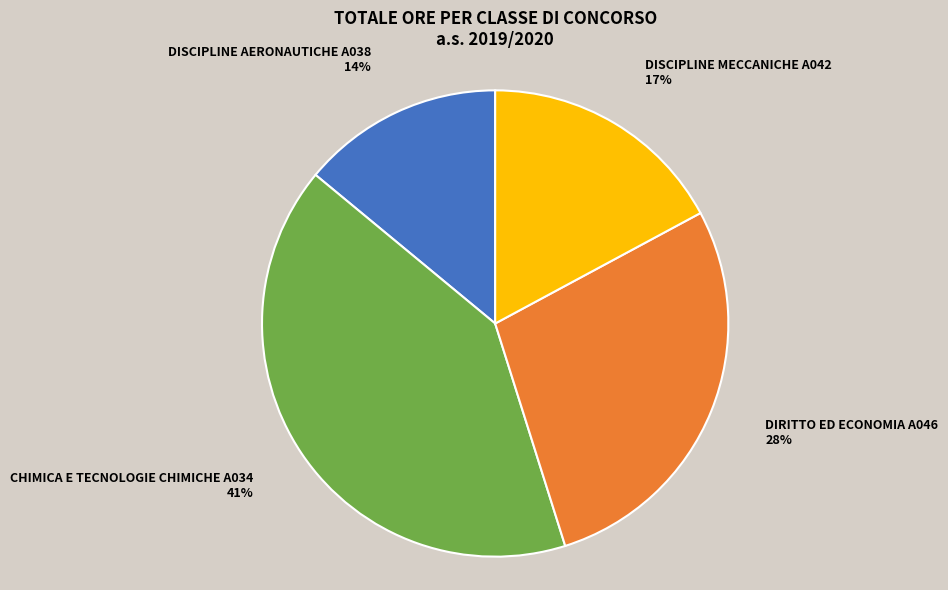

Is the sum of CHIMICA E TECNOLOGIE CHIMICHE A034 and DIRITTO ED ECONOMIA A046 greater than half?

Yes